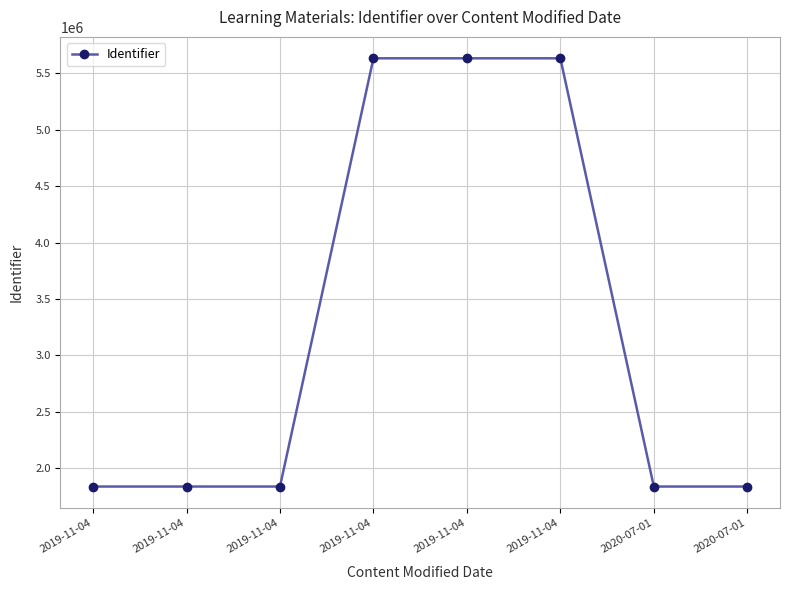

What is the change in value from 2019-11-04 to 2019-11-04?

+3795919